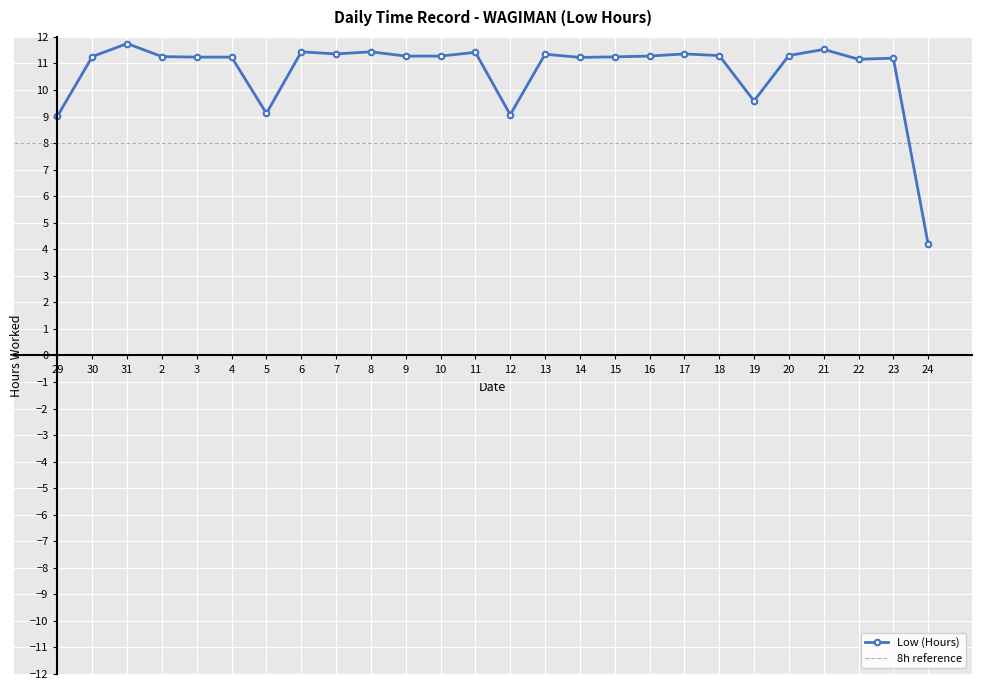

What is the maximum value shown in the chart?

11.8